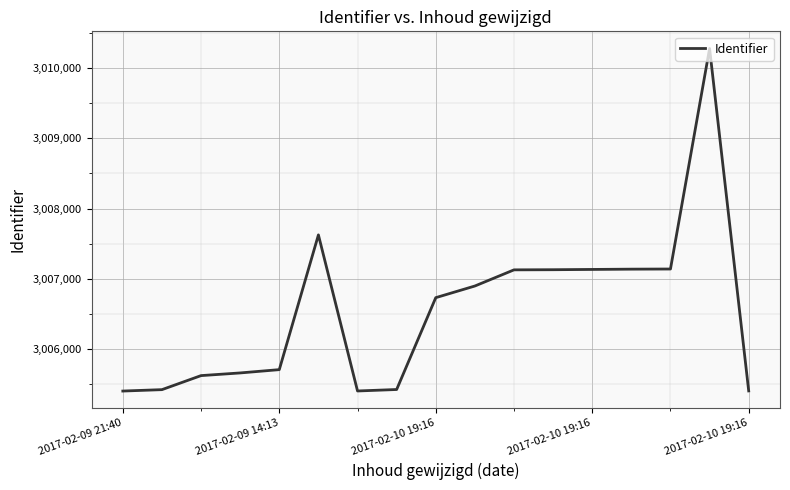

What is the difference between the maximum and minimum values?

4879